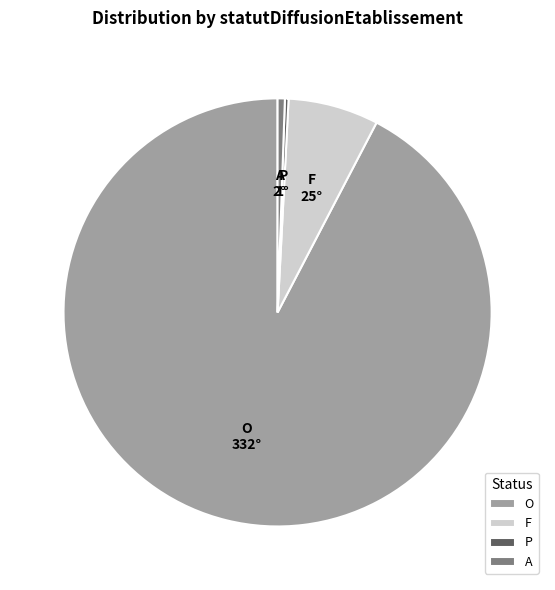

Which category has the biggest portion of the pie?

O